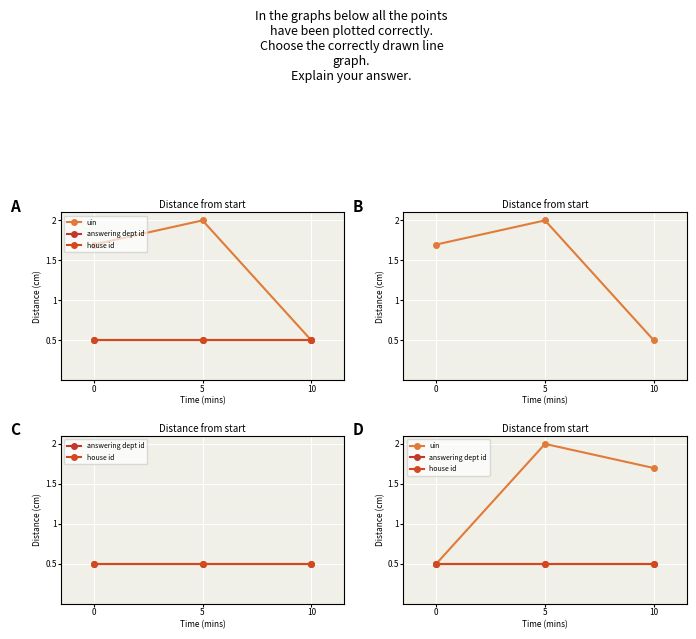

List the series in order of their peak value, highest first.

uin, answering dept id, house id